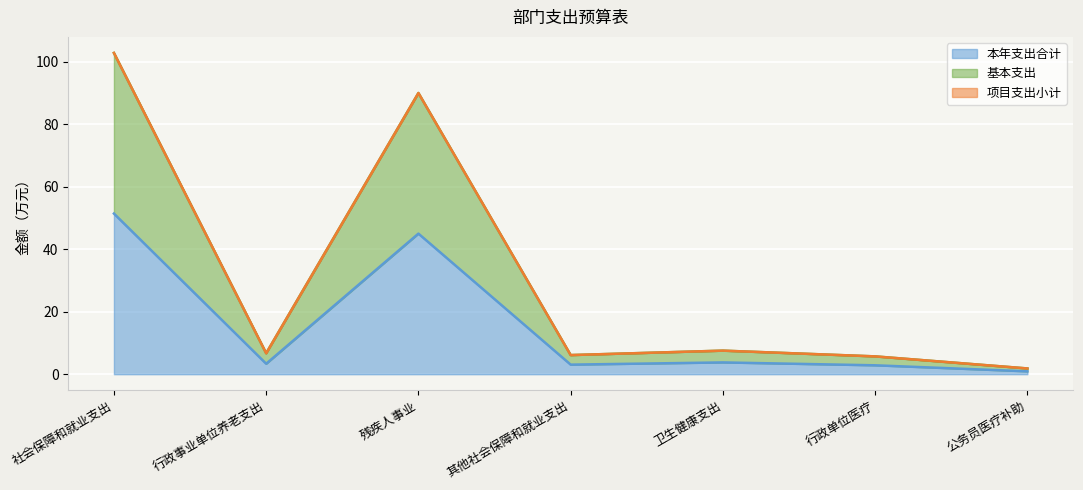

Which series has the largest total across all categories?

基本支出